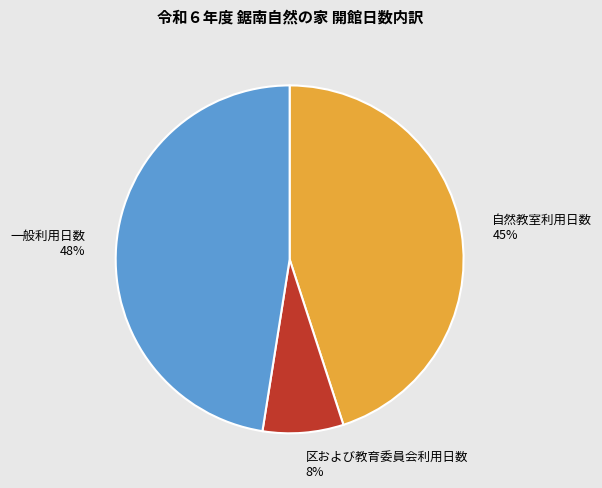

Rank the categories by value from lowest to highest.

区および教育委員会利用日数, 自然教室利用日数, 一般利用日数